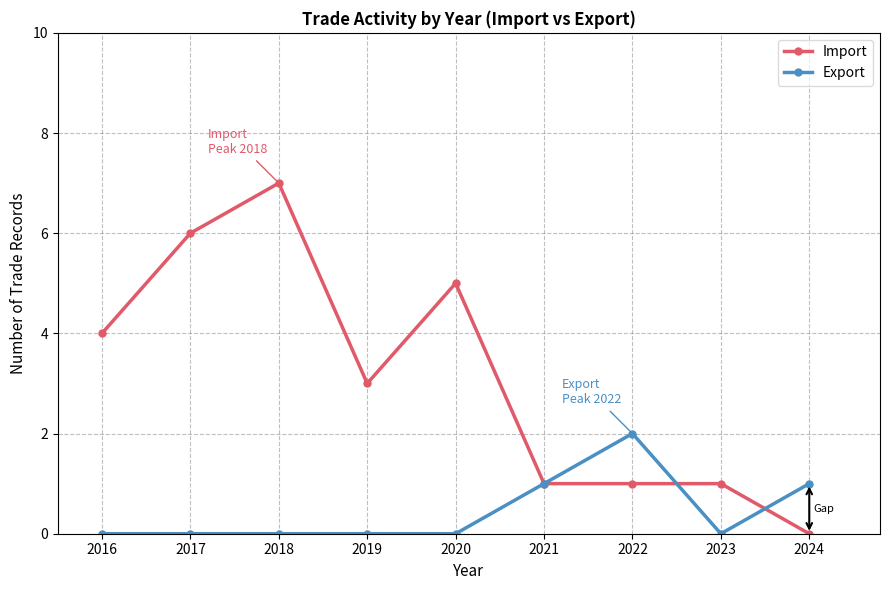

The value of Import at 2020 is 7. True or false?

False